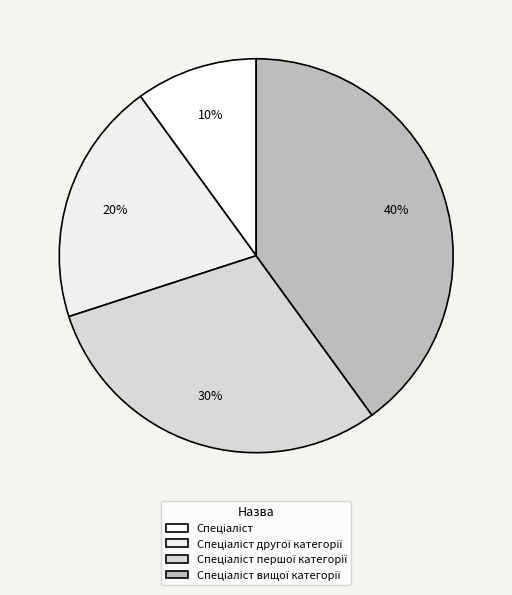

What is the largest slice in the pie chart?

Спеціаліст вищої категорії